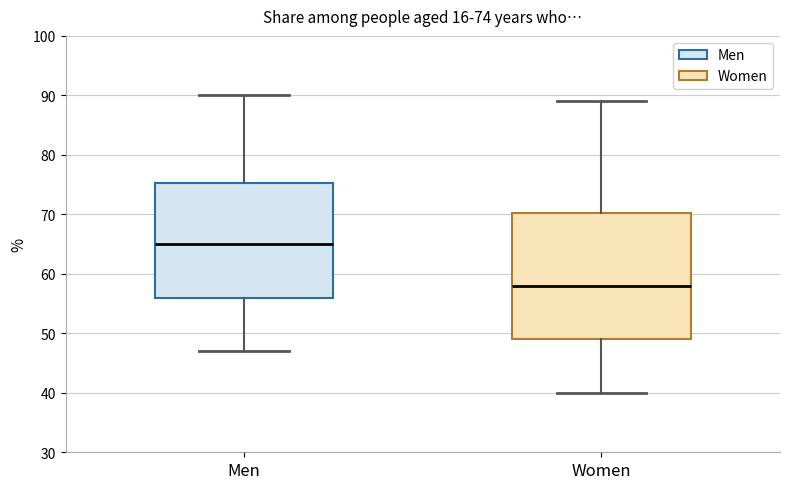

Which box has the highest median line?

Men